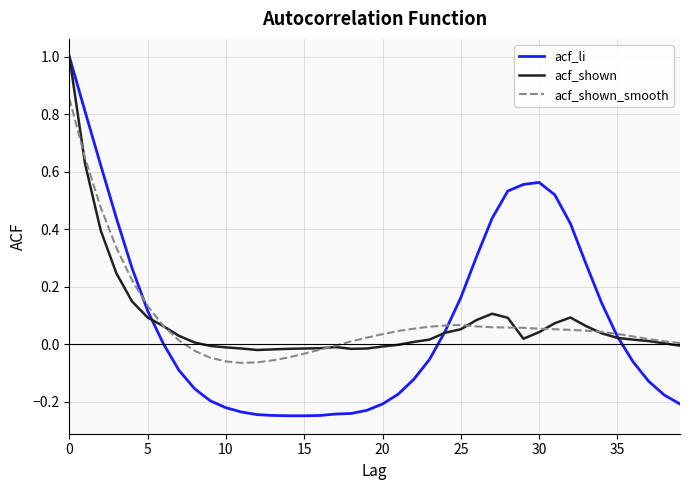

Which series has the widest spread of values?

acf_li